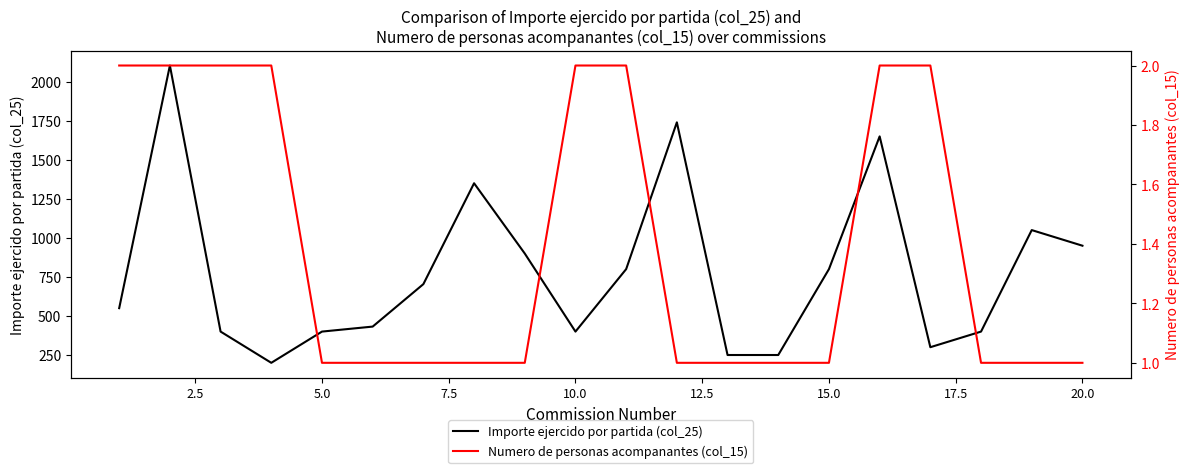

At how many categories does at least one series exceed 2055?

1